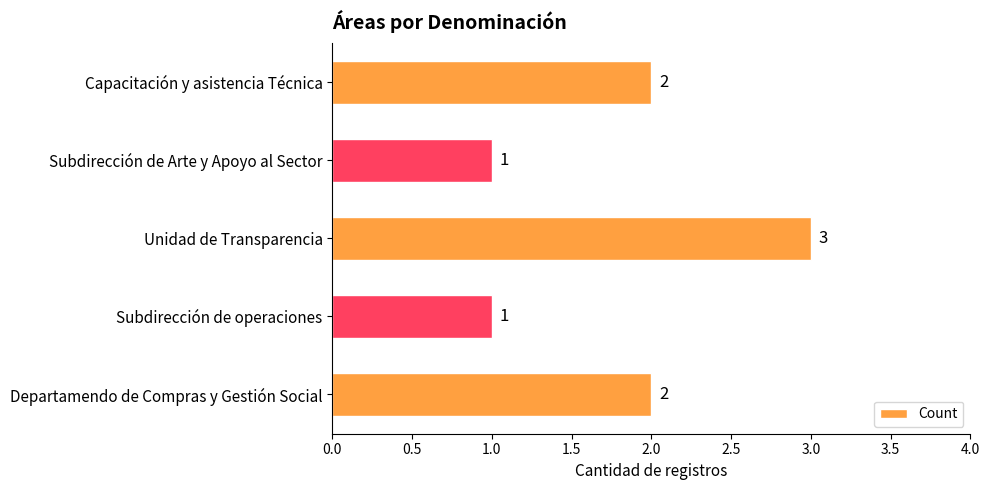

What is the greatest value displayed?

3